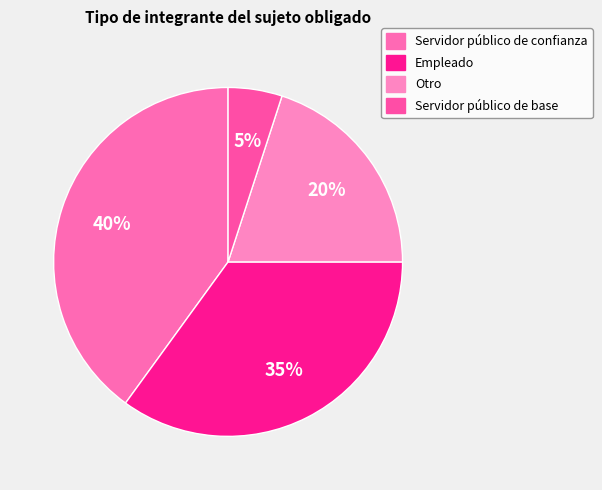

Does any single category account for the majority?

No